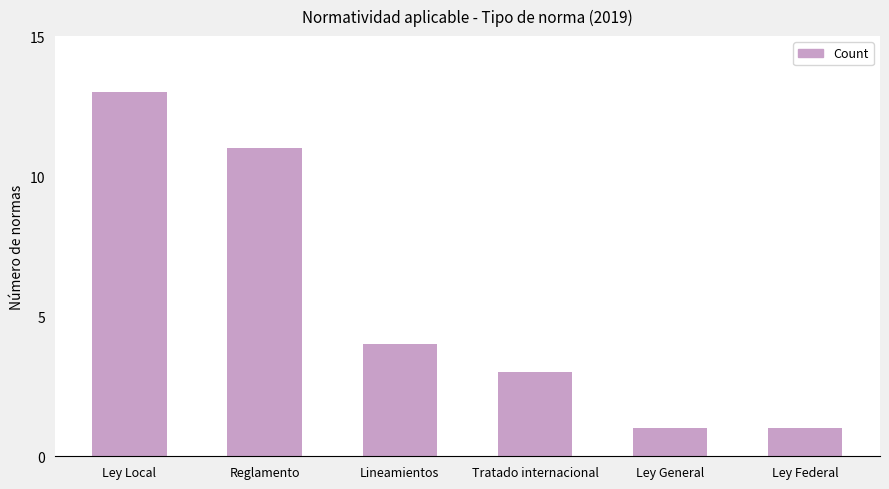

True or false: the data shows 2 at Lineamientos.

False